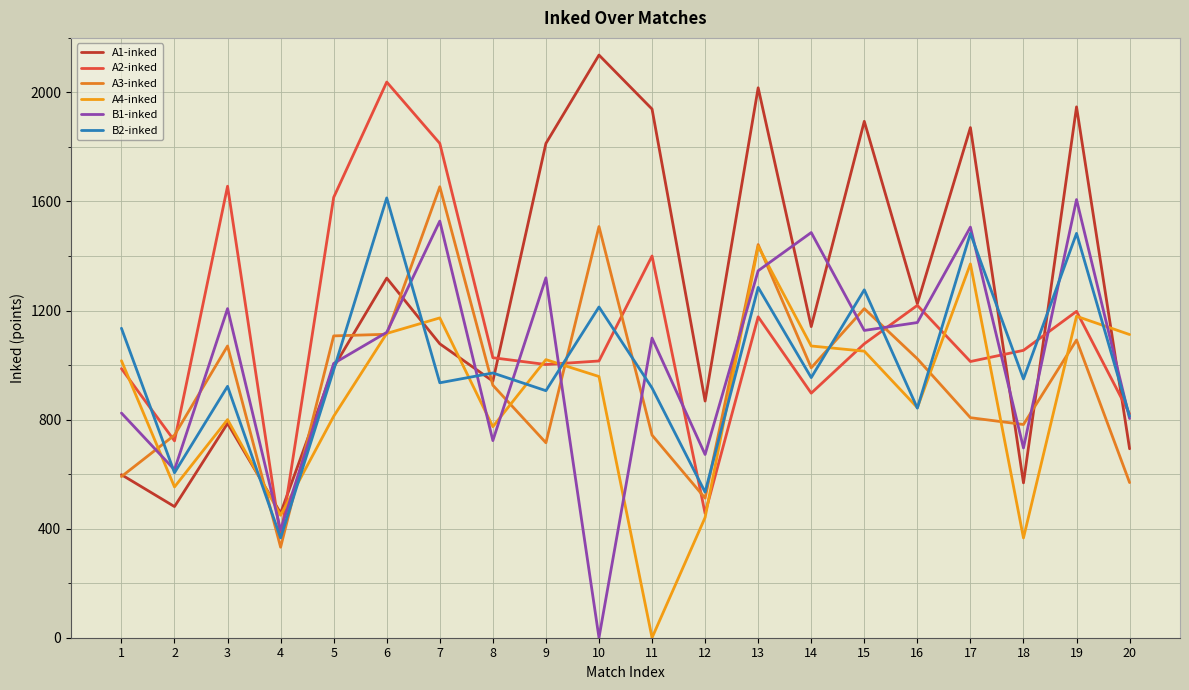

How many lines are shown in the chart?

6